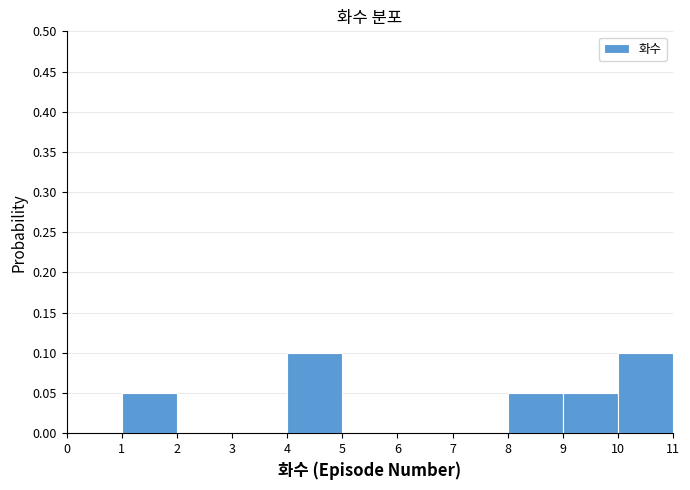

What is the height of the bar covering 10 to 11 on the x-axis? The values are not printed on the chart, so give them approximately, as read against the axis.

0.10